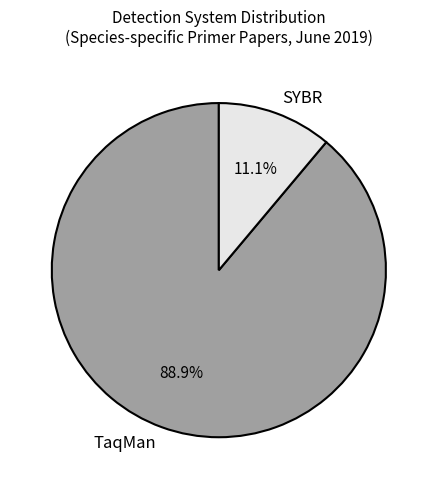

To the nearest percent, what is the difference between the largest and smallest slice percentages?

78%